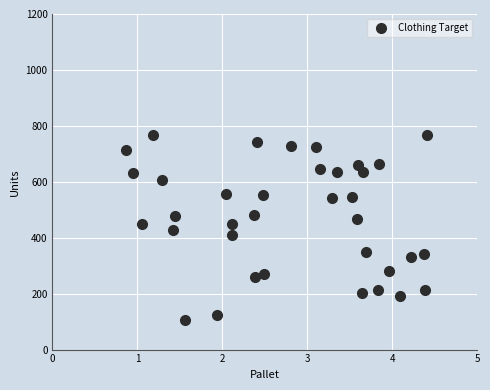

What is the range of X values (max minus min)?

3.5